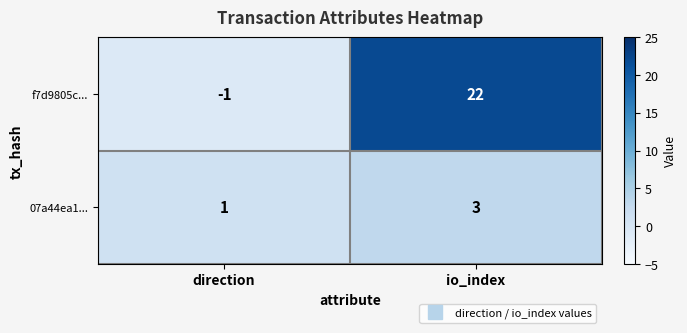

Reading left to right, extract all data points from this chart.

f7d9805c...: -1	22
07a44ea1...: 1	3